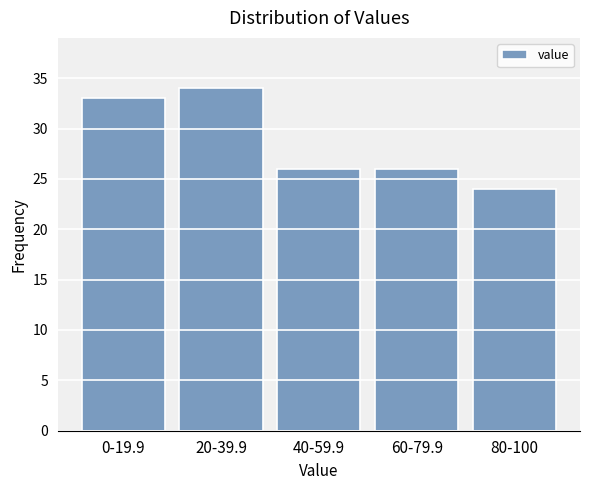

Reading right to left, extract all data points from this chart.

24	26	26	34	33